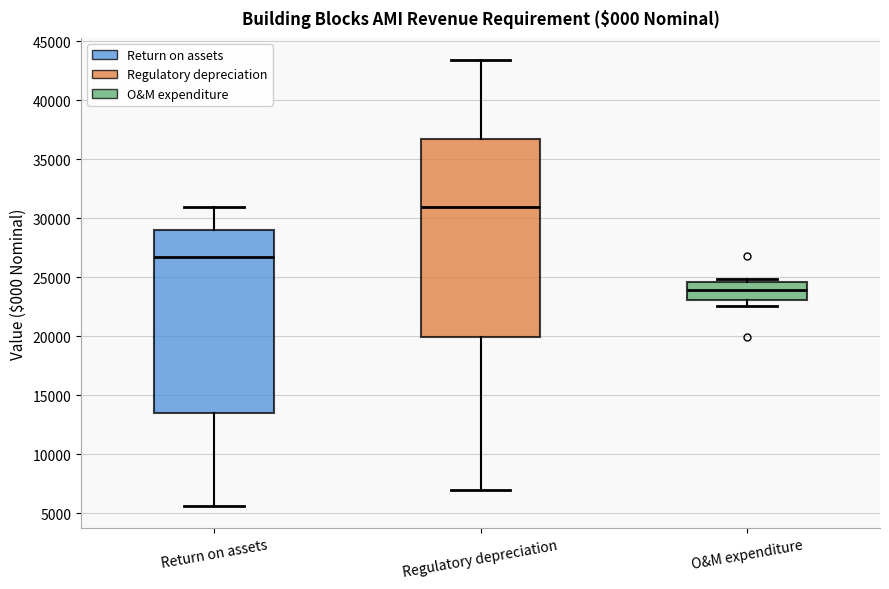

Which box has the highest median line?

Regulatory depreciation